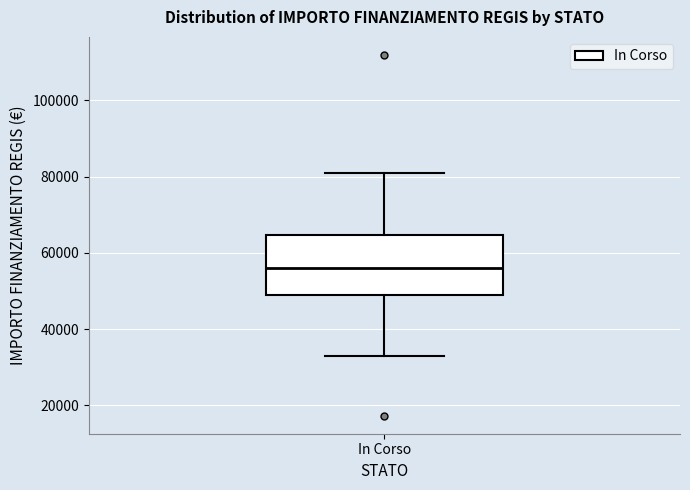

Transcribe this box plot: give where the median line is, the range the box spans, and where the two whiskers end, as read against the y-axis. The values are not printed on the chart, so give them approximately, as read against the axis.

median 56000, box 50000 to 64000, whiskers 32000 to 80000